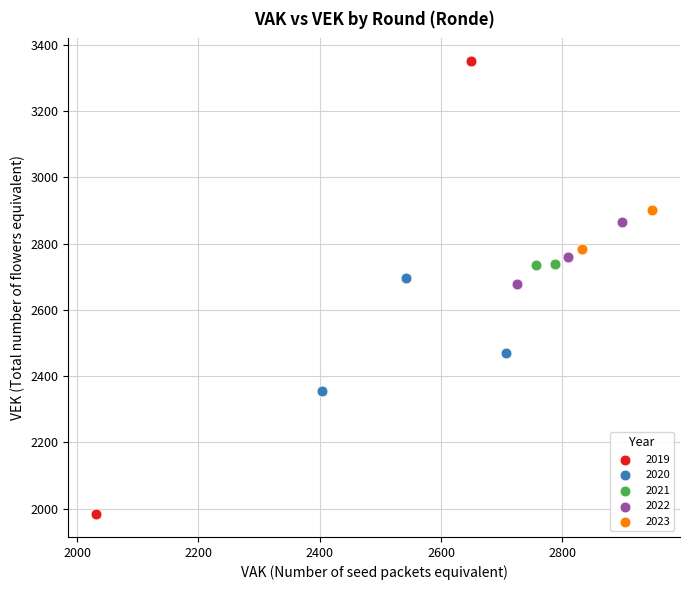

Which series has the widest spread of Y values?

2019